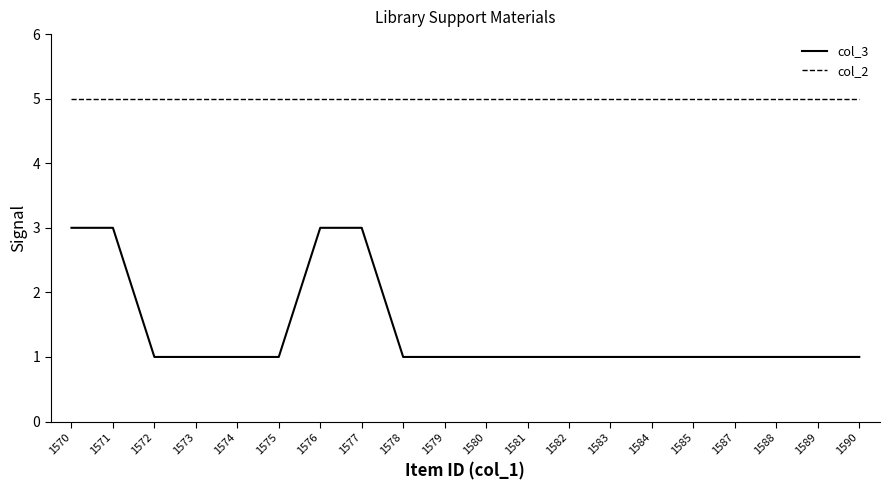

Reading right to left, list all the values displayed in this chart.

col_3: 1	1	1	1	1	1	1	1	1	1	1	1	3	3	1	1	1	1	3	3
col_2: 5	5	5	5	5	5	5	5	5	5	5	5	5	5	5	5	5	5	5	5